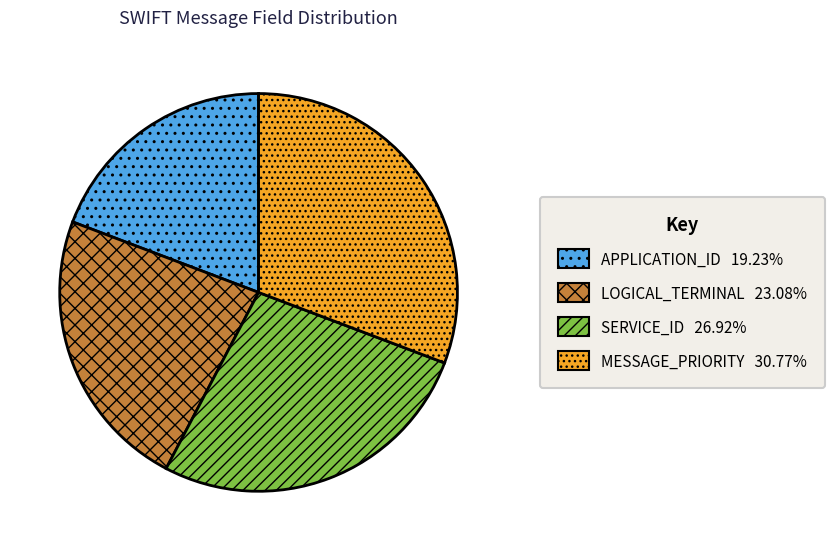

Is there a majority slice in this chart?

No